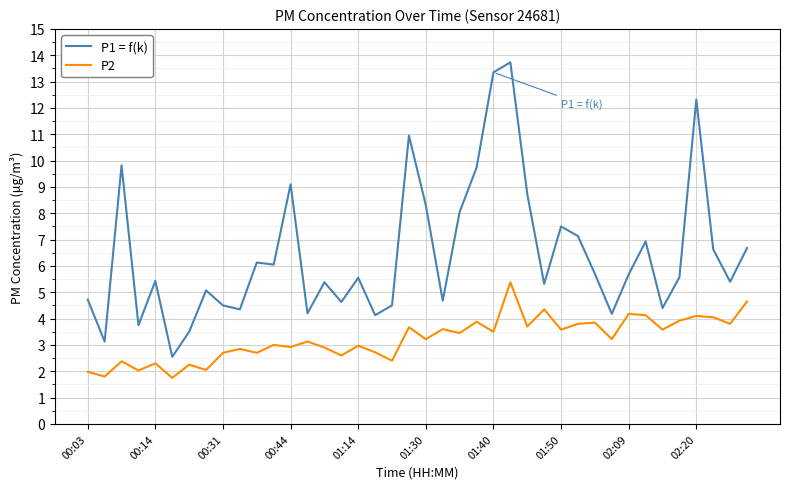

Rank the series by their maximum value, from highest to lowest.

P1 = f(k), P2